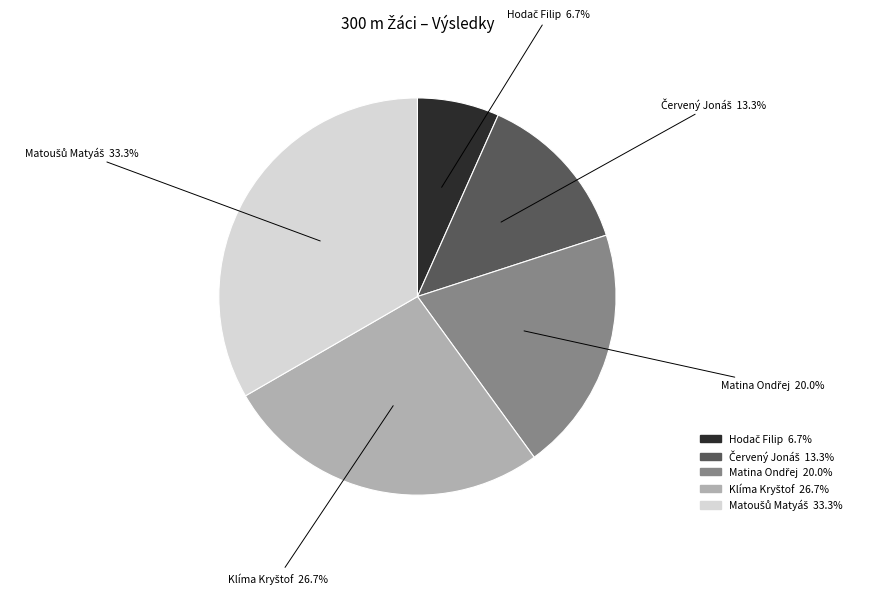

Is there any slice that represents more than half of the pie?

No